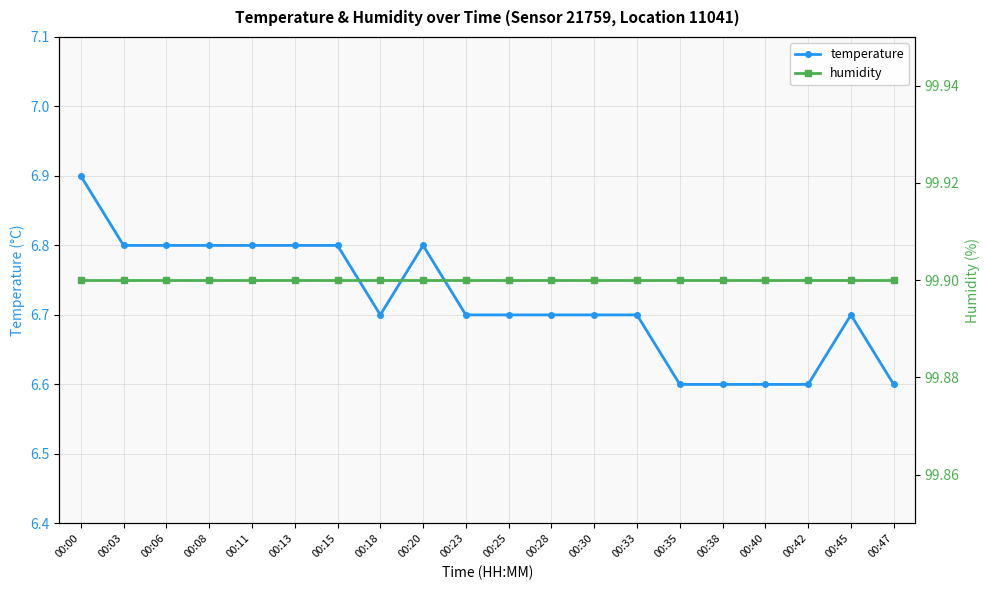

True or false: temperature and humidity cross at least once.

False